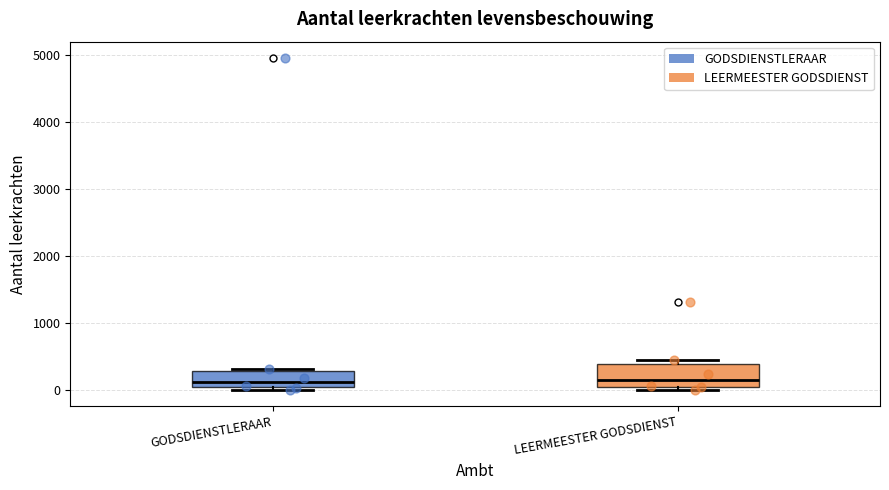

Where is the lower edge of the box for LEERMEESTER GODSDIENST on the y-axis? The values are not printed on the chart, so give them approximately, as read against the axis.

100